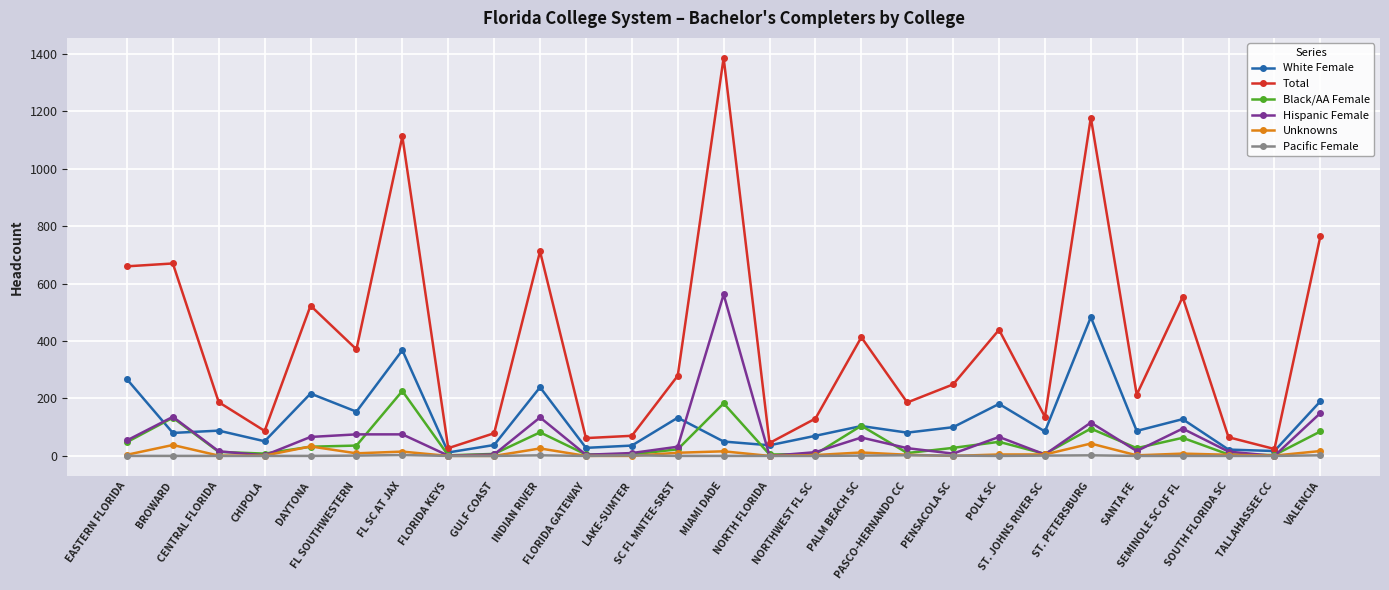

The value of Hispanic Female at TALLAHASSEE CC is 293. True or false?

False